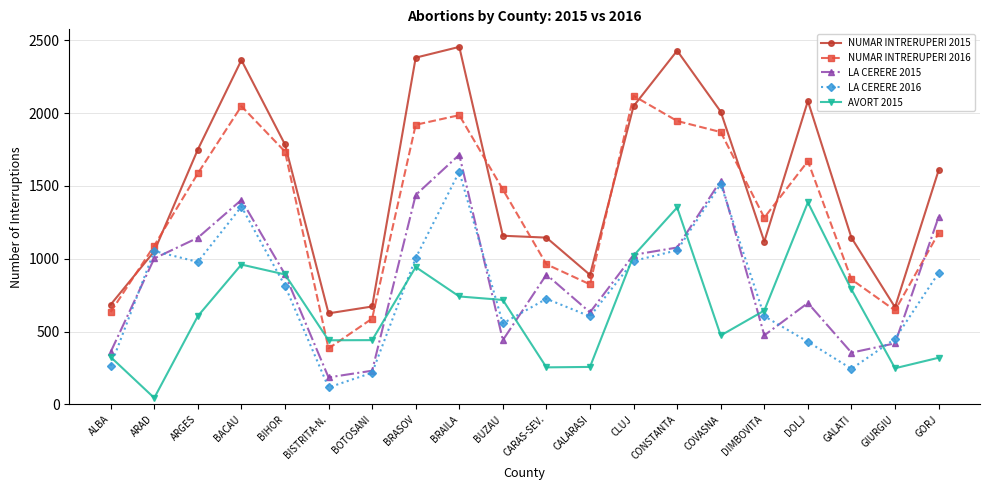

What is the difference between the LA CERERE 2016 values at GORJ and CARAS-SEV.?

178